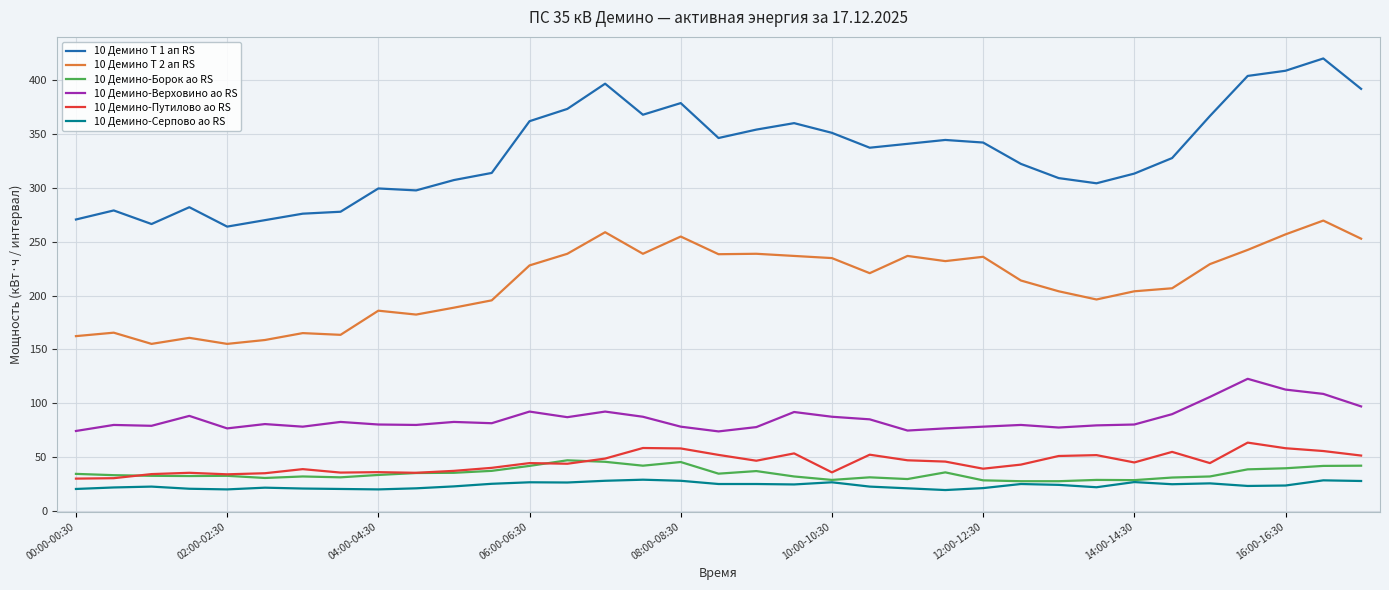

How many lines are shown in the chart?

6